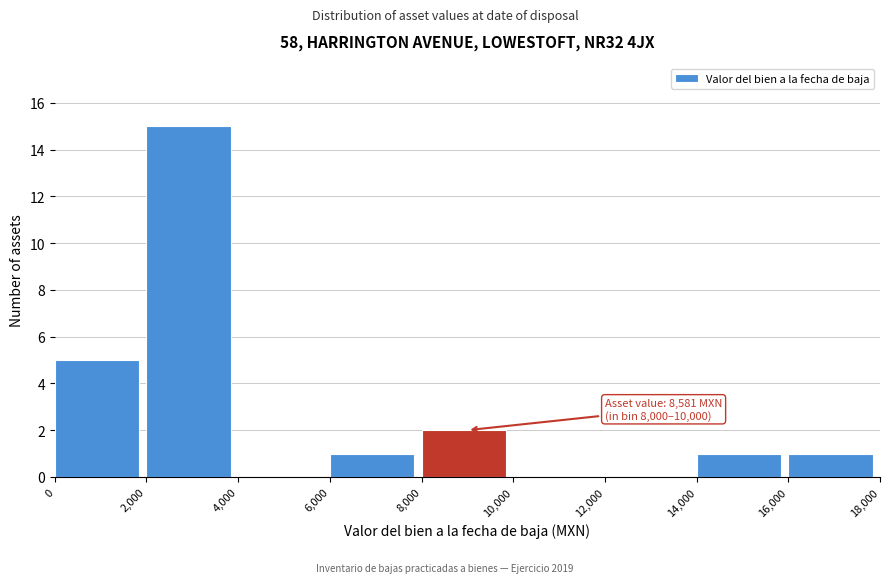

Which range on the x-axis has the tallest bar?

2,000 to 4,000